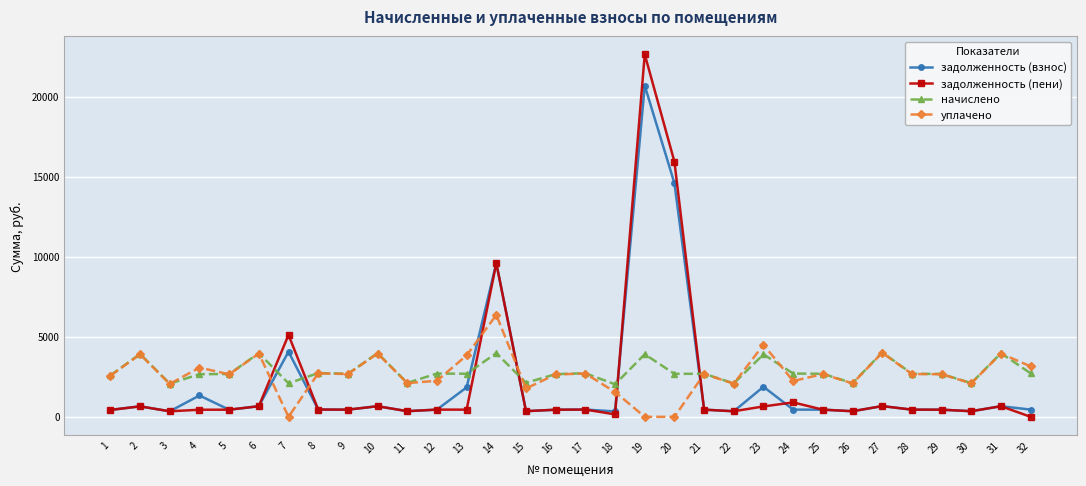

True or false: начислено has more than 2 points higher than both neighbors.

True